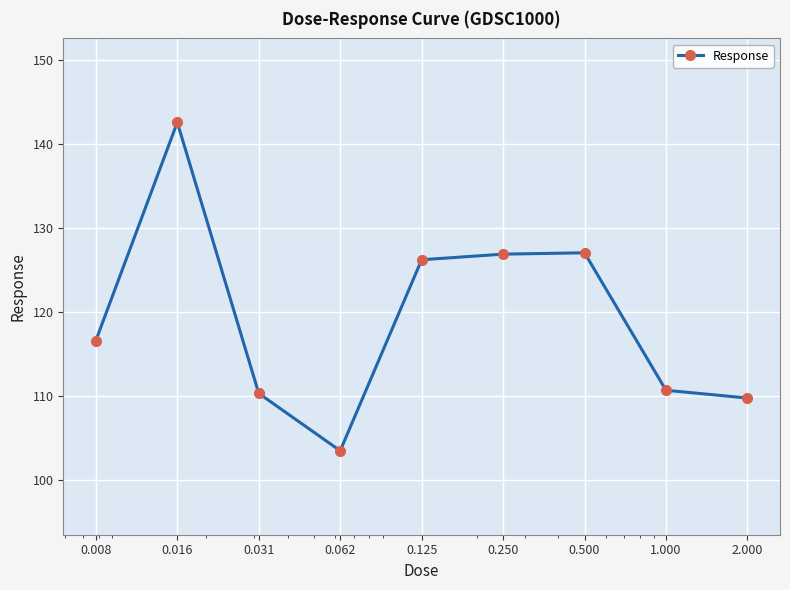

What is the value of the 5th point from the left?

126.2